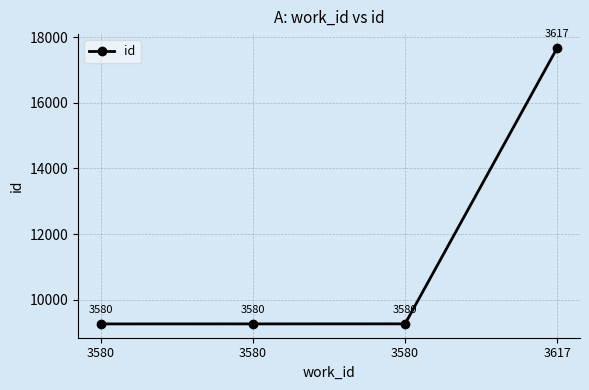

What is the value of the 3rd point from the left?

9265